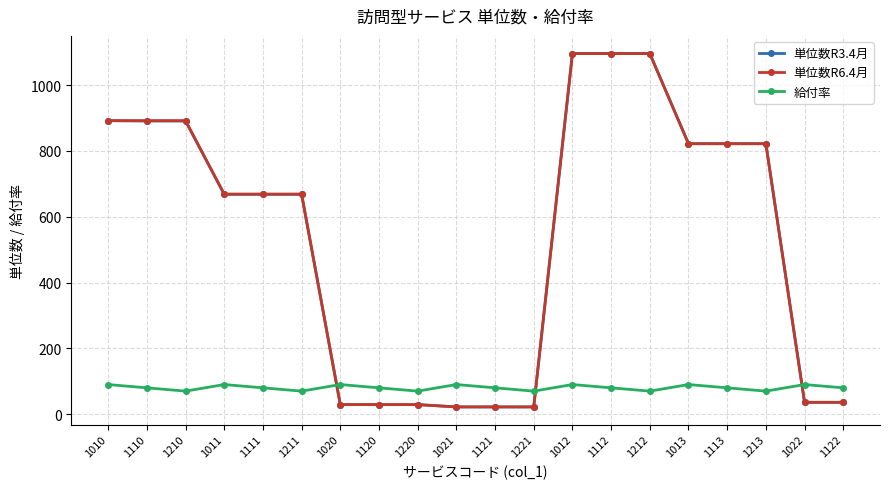

True or false: 単位数R3.4月 and 給付率 cross at least once.

True